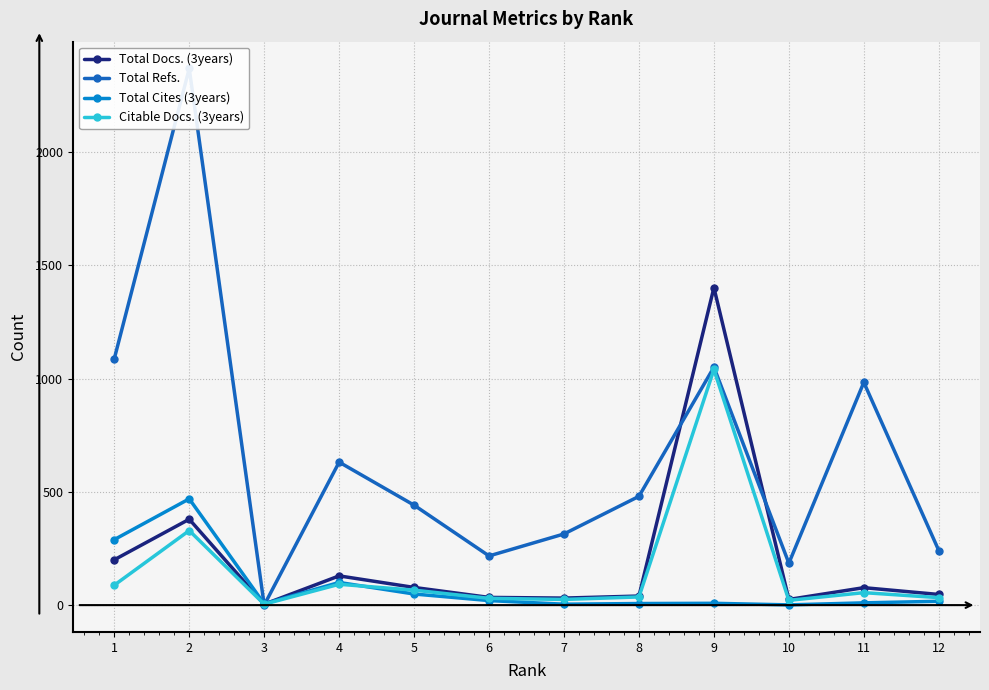

What is the difference between the second highest and minimum values in the Citable Docs. (3years) series?

325